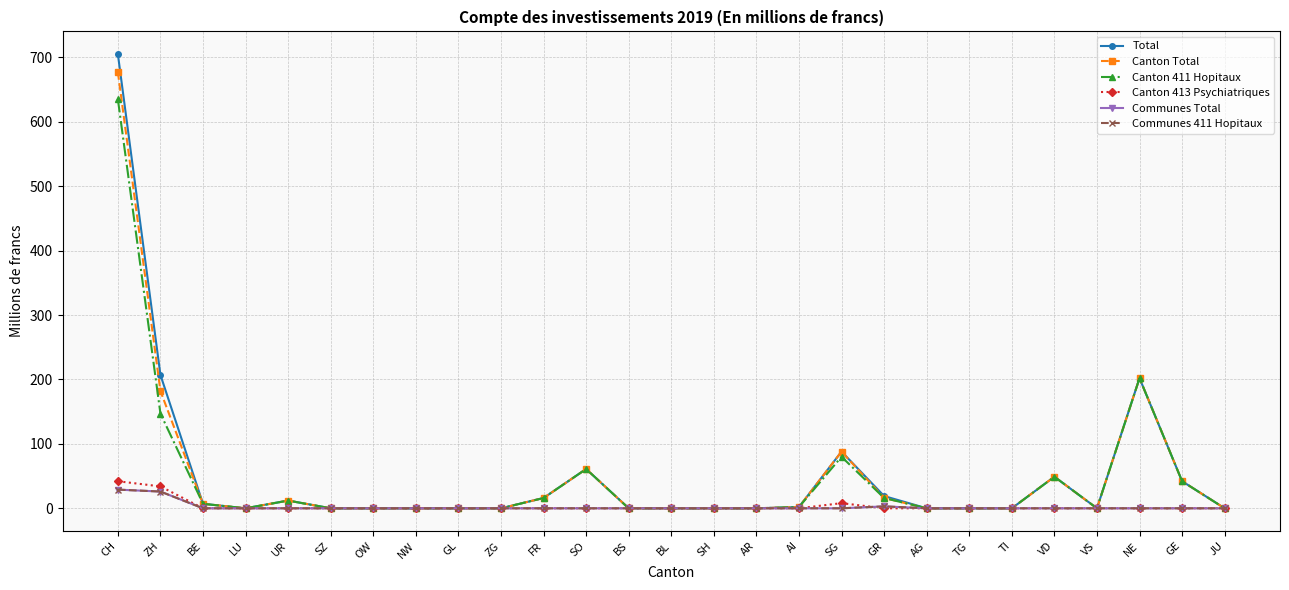

At which category does Total reach its first local valley?

LU